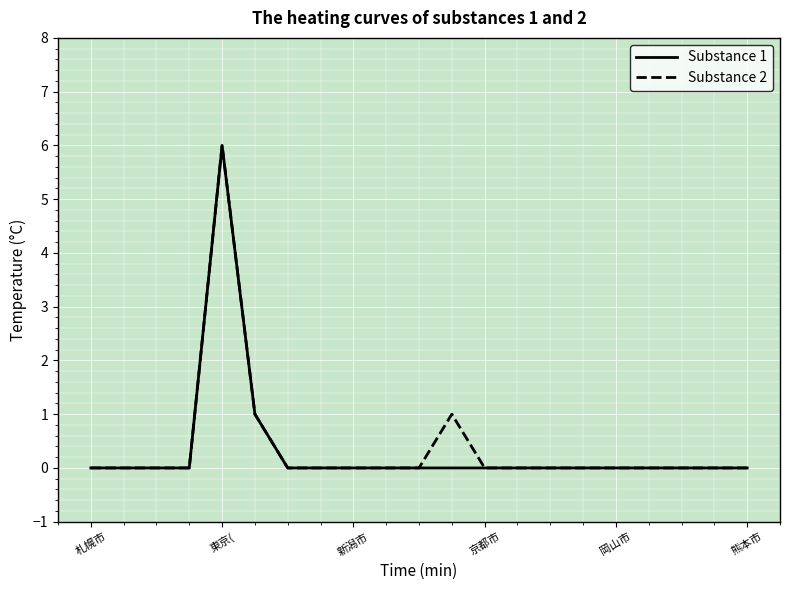

What is the maximum value shown in the chart?

6